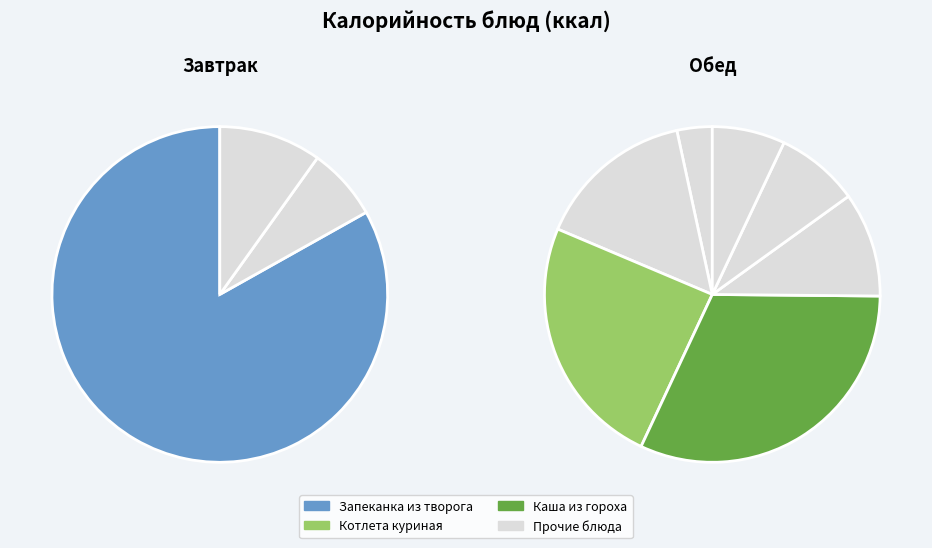

What is the largest slice in the pie chart?

Запеканка из творога